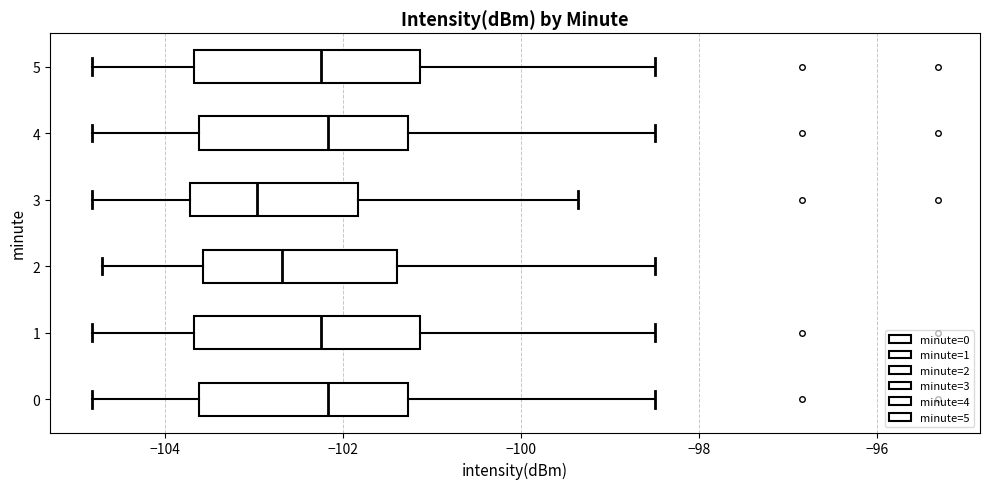

Where does the right whisker of the box at y = 5 end on the x-axis? The values are not printed on the chart, so give them approximately, as read against the axis.

-98.4